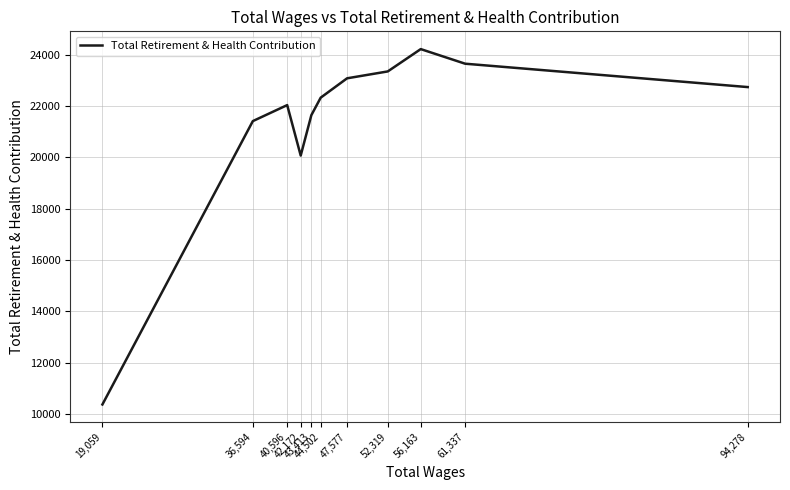

True or false: there are more than 1 points higher than both neighbors.

True